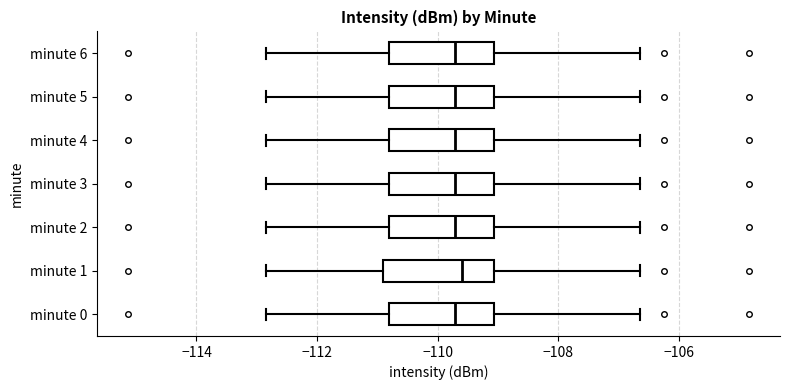

Reading bottom to top, transcribe this box plot: for each box, give where its median line is, the range the box spans, and where its two whiskers end, as read against the x-axis. The values are not printed on the chart, so give them approximately, as read against the axis.

minute 0: median -109.8, box -110.8 to -109.0, whiskers -112.8 to -106.6
minute 1: median -109.6, box -110.8 to -109.0, whiskers -112.8 to -106.6
minute 2: median -109.8, box -110.8 to -109.0, whiskers -112.8 to -106.6
minute 3: median -109.8, box -110.8 to -109.0, whiskers -112.8 to -106.6
minute 4: median -109.8, box -110.8 to -109.0, whiskers -112.8 to -106.6
minute 5: median -109.8, box -110.8 to -109.0, whiskers -112.8 to -106.6
minute 6: median -109.8, box -110.8 to -109.0, whiskers -112.8 to -106.6